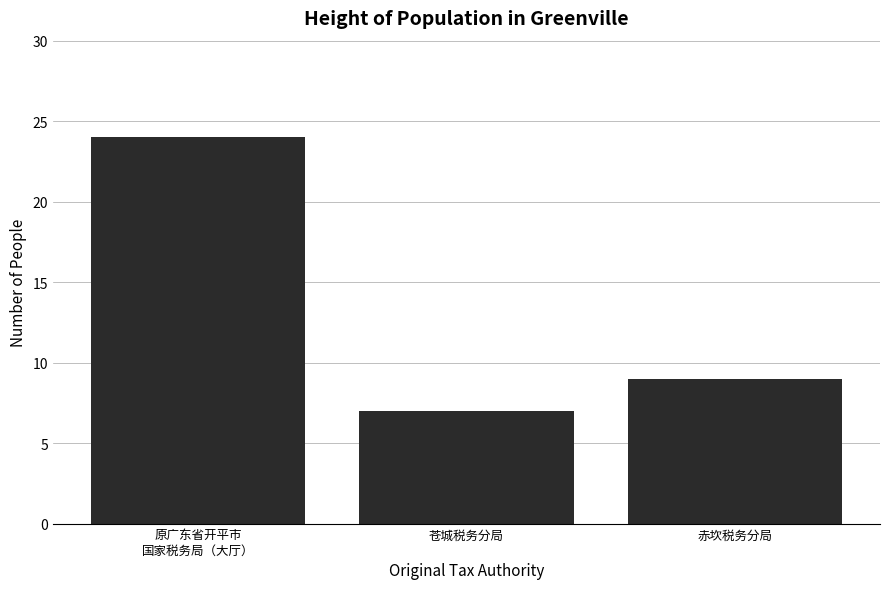

Reading left to right, list all the values displayed in this chart.

24	7	9